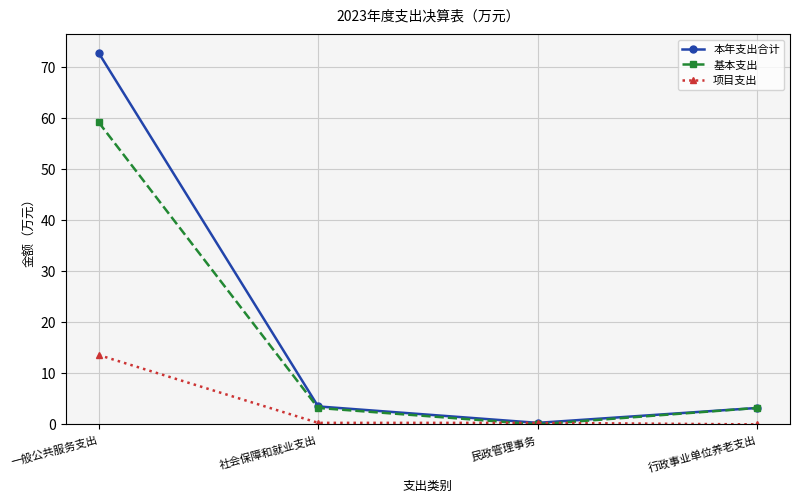

True or false: 本年支出合计 has more than 0 points higher than both neighbors.

False